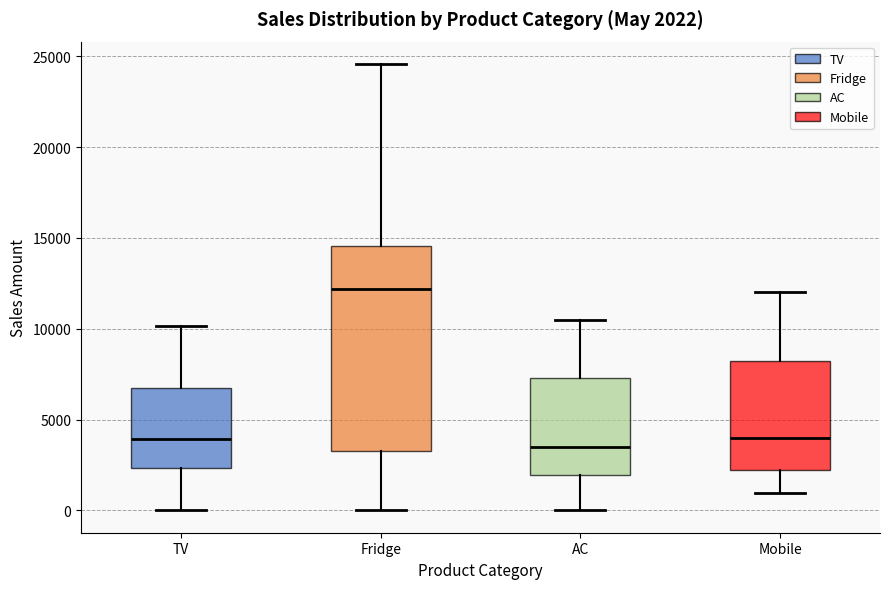

Which box has the highest median line?

Fridge